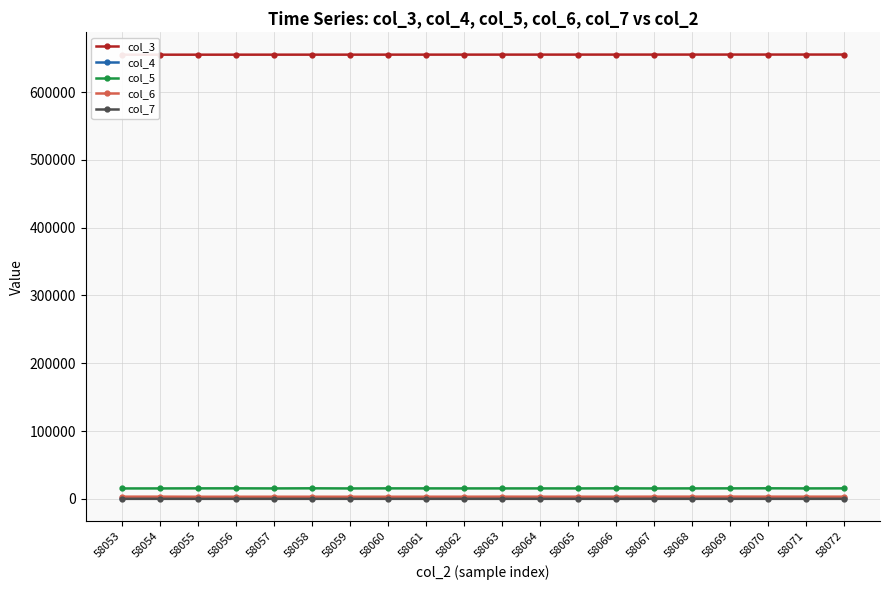

What is the total value across all series at 58062?

675481